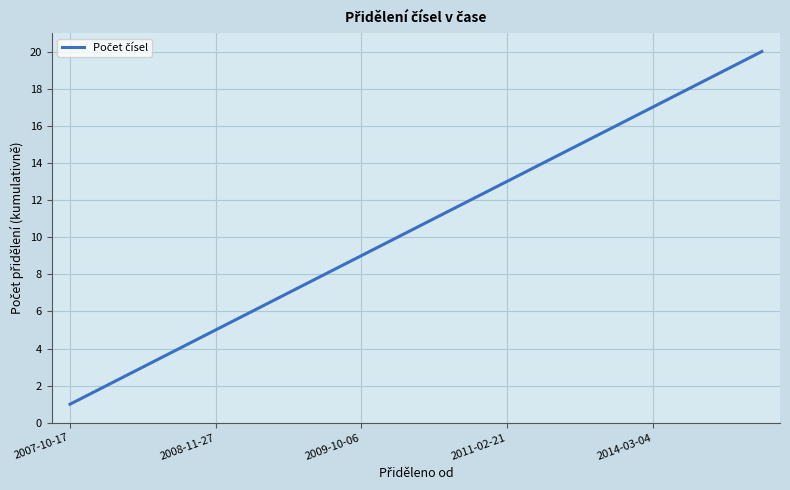

True or false: there are more than 2 points higher than both neighbors.

False